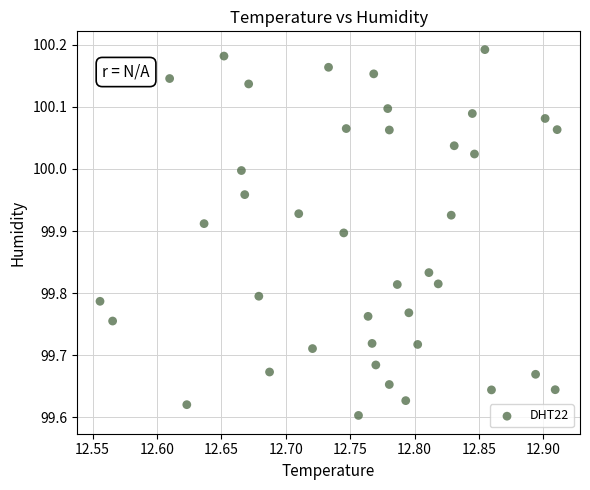

What is the range of Y values (max minus min)?

0.6